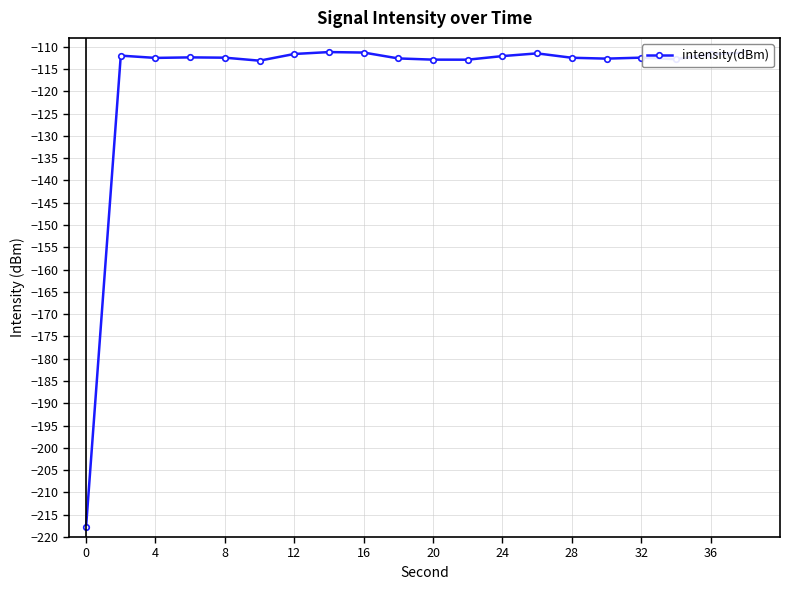

What is the greatest value displayed?

-111.2